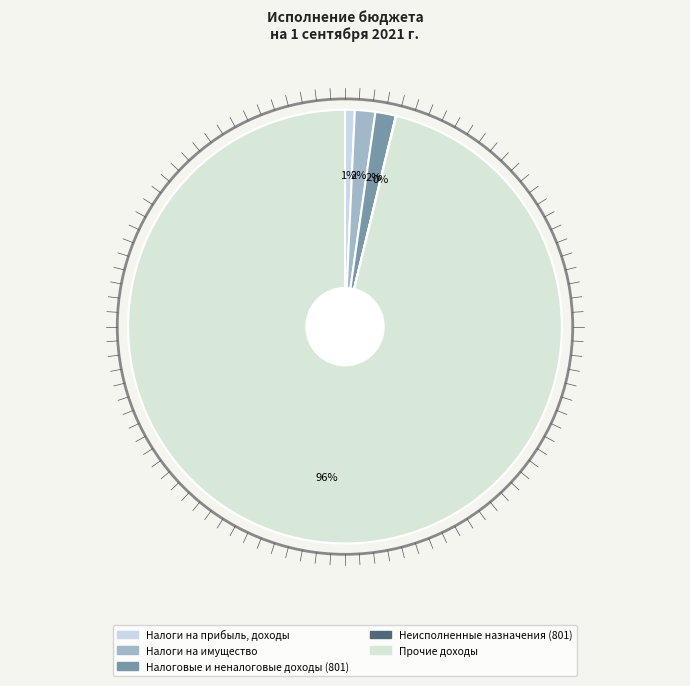

To the nearest percent, what is the combined percentage of Неисполненные назначения (801) and Налоговые и неналоговые доходы (801)?

2%